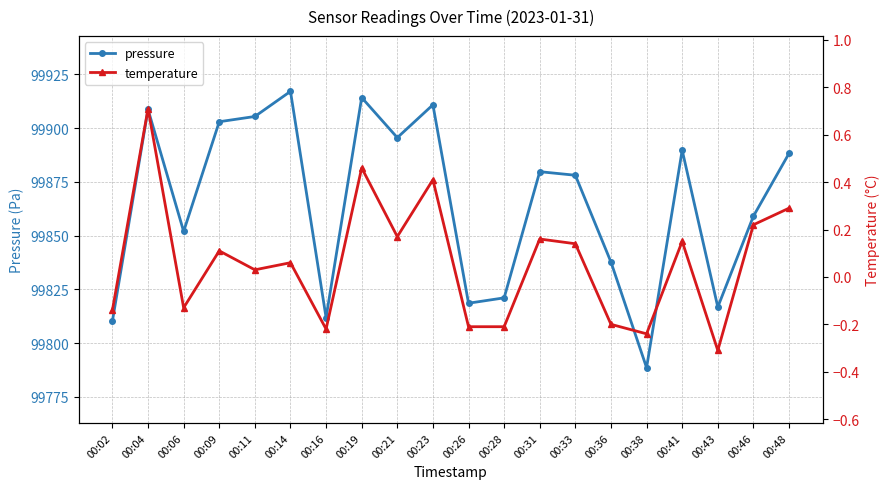

At how many categories does at least one series exceed 30383?

20